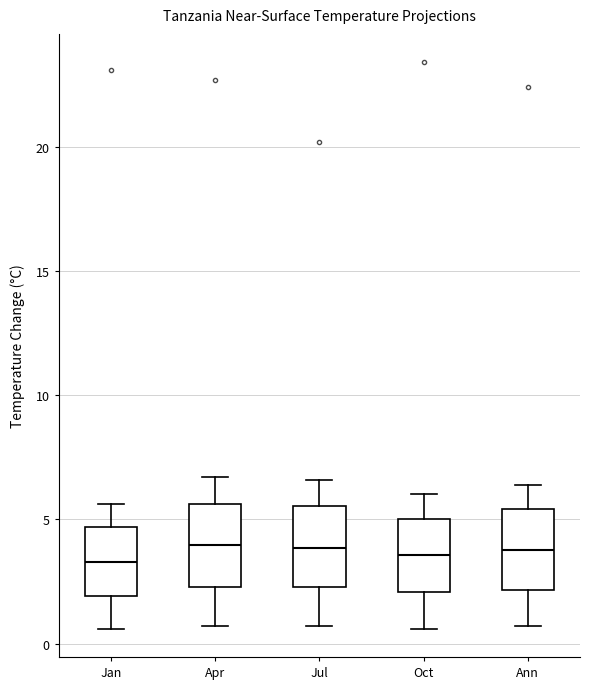

Reading left to right, transcribe this box plot: for each box, give where its median line is, the range the box spans, and where its two whiskers end, as read against the y-axis. The values are not printed on the chart, so give them approximately, as read against the axis.

Jan: median 3.5, box 2.0 to 4.5, whiskers 0.5 to 5.5
Apr: median 4.0, box 2.5 to 5.5, whiskers 0.5 to 6.5
Jul: median 4.0, box 2.5 to 5.5, whiskers 0.5 to 6.5
Oct: median 3.5, box 2.0 to 5.0, whiskers 0.5 to 6.0
Ann: median 4.0, box 2.0 to 5.5, whiskers 0.5 to 6.5